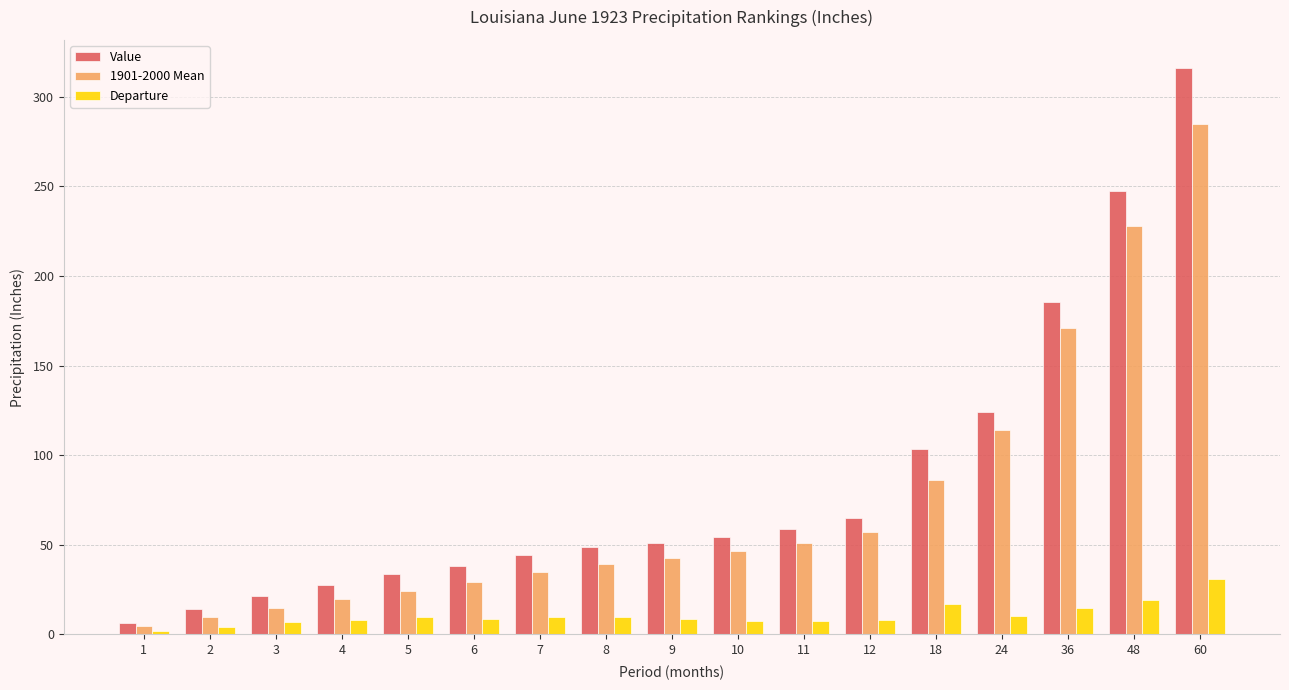

What is the sum of all Value values?

1440.5